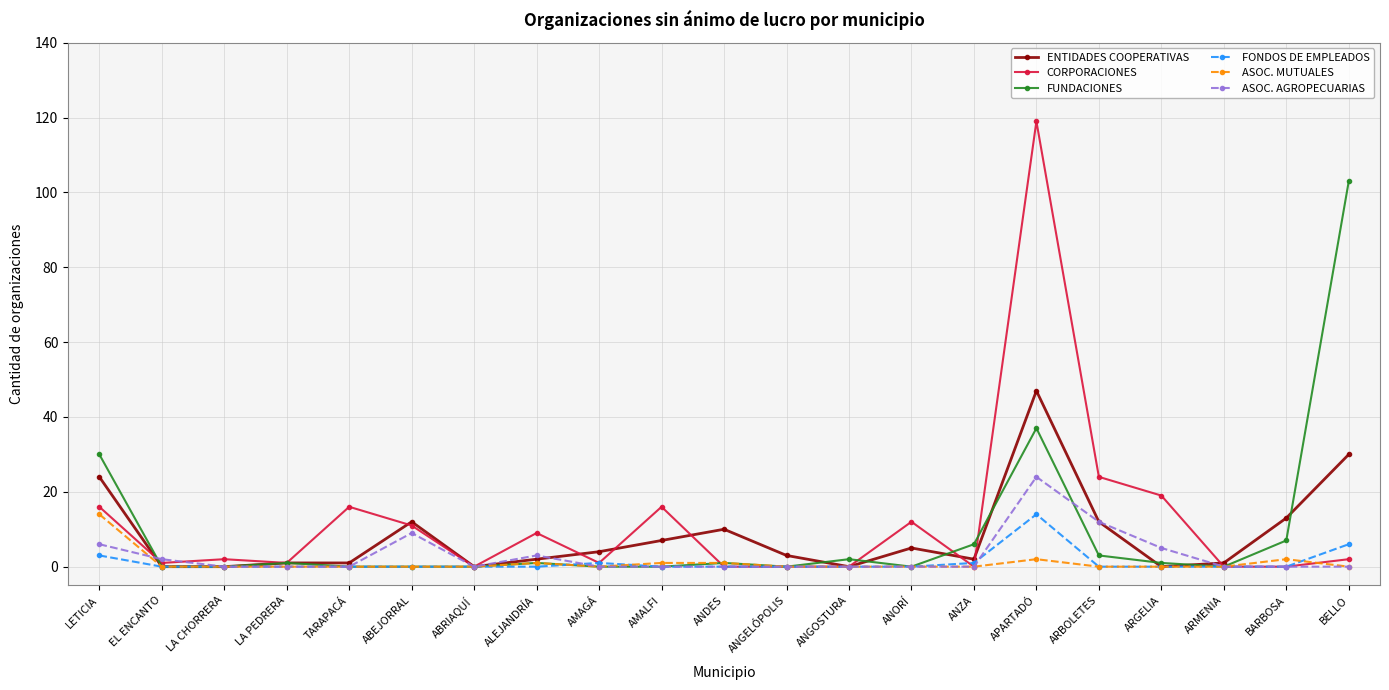

What is the difference between the FUNDACIONES values at BELLO and LA CHORRERA?

103